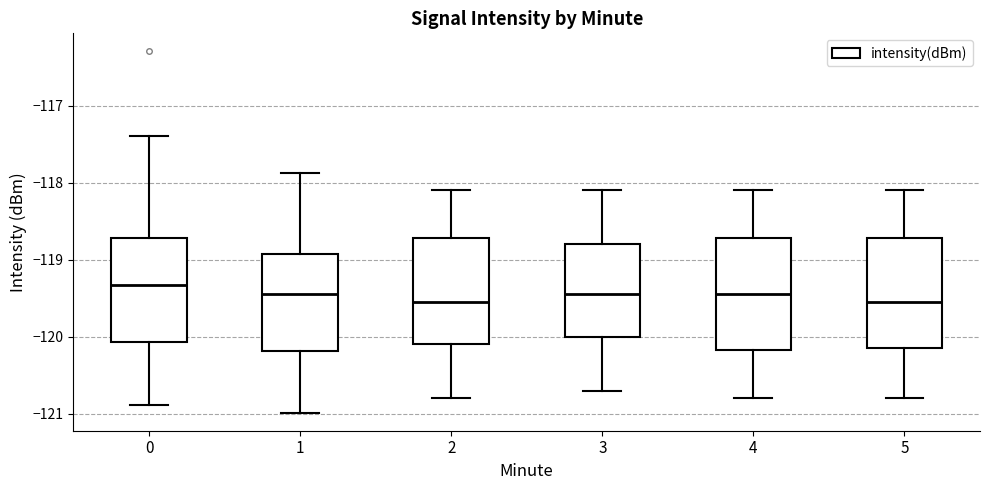

Reading left to right, read every box against the y-axis: the position of its median line, the range the box covers, and the ends of its whiskers. The values are not printed on the chart, so give them approximately, as read against the axis.

0: median -119.3, box -120.1 to -118.7, whiskers -120.9 to -117.4
1: median -119.4, box -120.2 to -118.9, whiskers -121.0 to -117.9
2: median -119.5, box -120.1 to -118.7, whiskers -120.8 to -118.1
3: median -119.4, box -120.0 to -118.8, whiskers -120.7 to -118.1
4: median -119.4, box -120.2 to -118.7, whiskers -120.8 to -118.1
5: median -119.5, box -120.1 to -118.7, whiskers -120.8 to -118.1